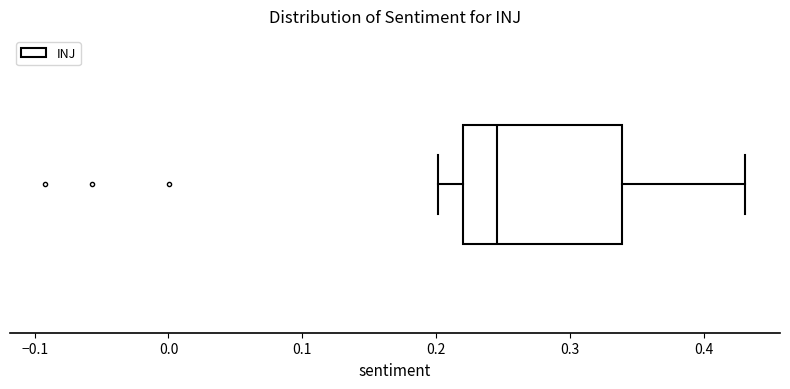

Where does the median line of the box sit on the x-axis? The values are not printed on the chart, so give them approximately, as read against the axis.

0.25